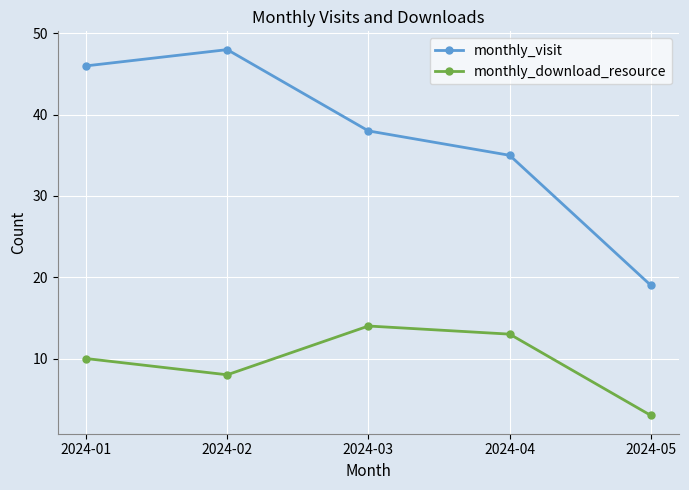

The monthly_visit series shows 26 at 2024-03. True or false?

False